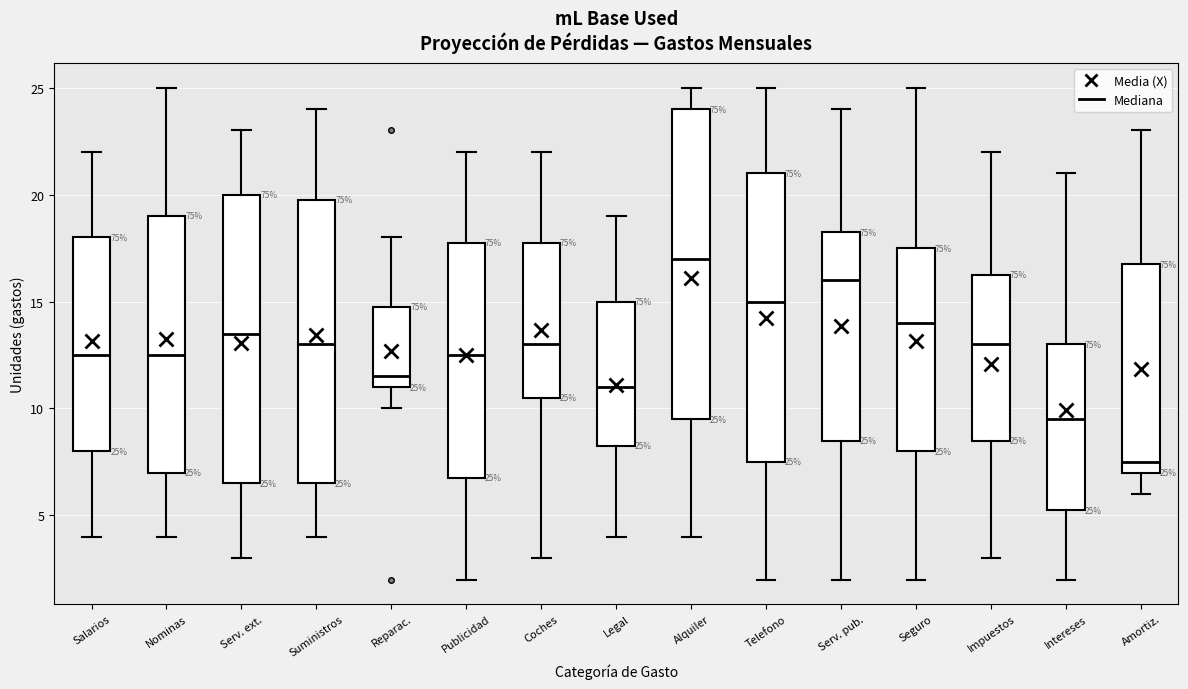

Comparing the boxes themselves (not the whiskers), which one is the tallest?

Alquiler